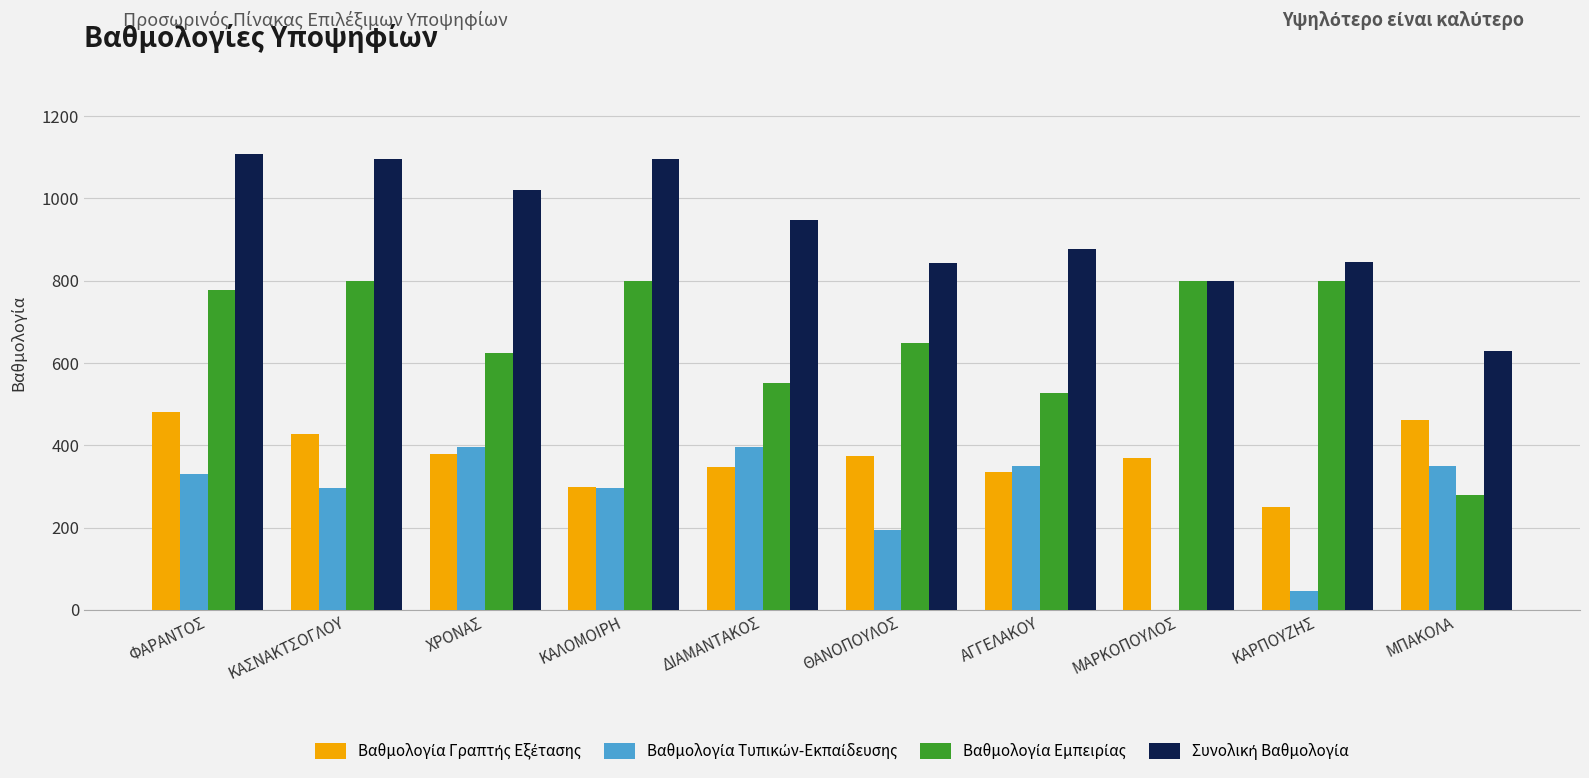

Count the number of data series in this chart.

4